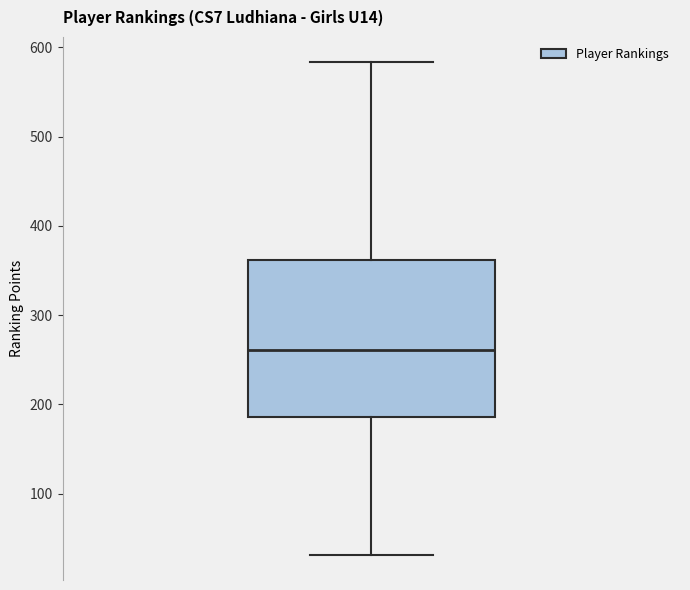

Where is the lower edge of the box on the y-axis? The values are not printed on the chart, so give them approximately, as read against the axis.

190